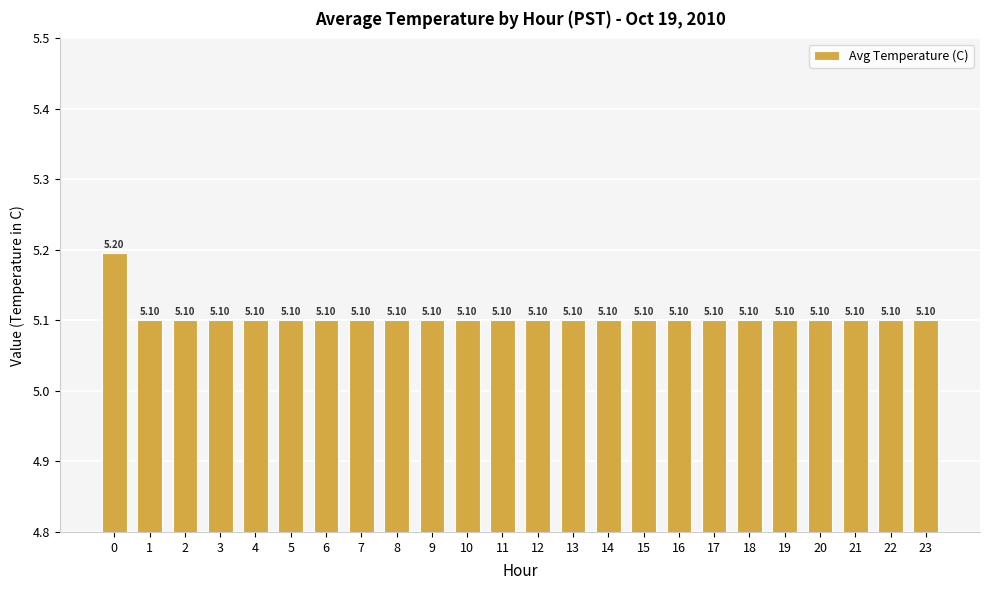

Does the chart contain stacked bars?

No